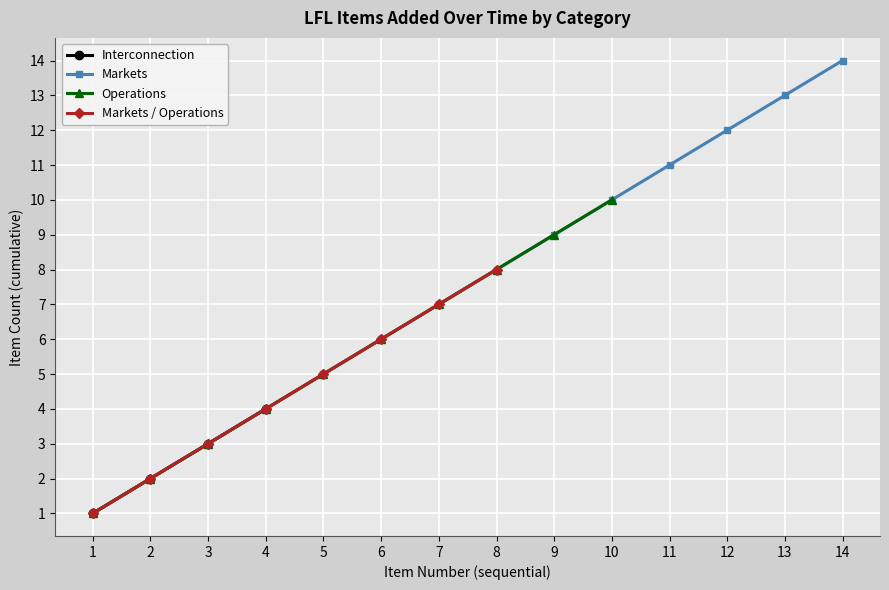

True or false: the data has more than 0 interior local peaks.

False